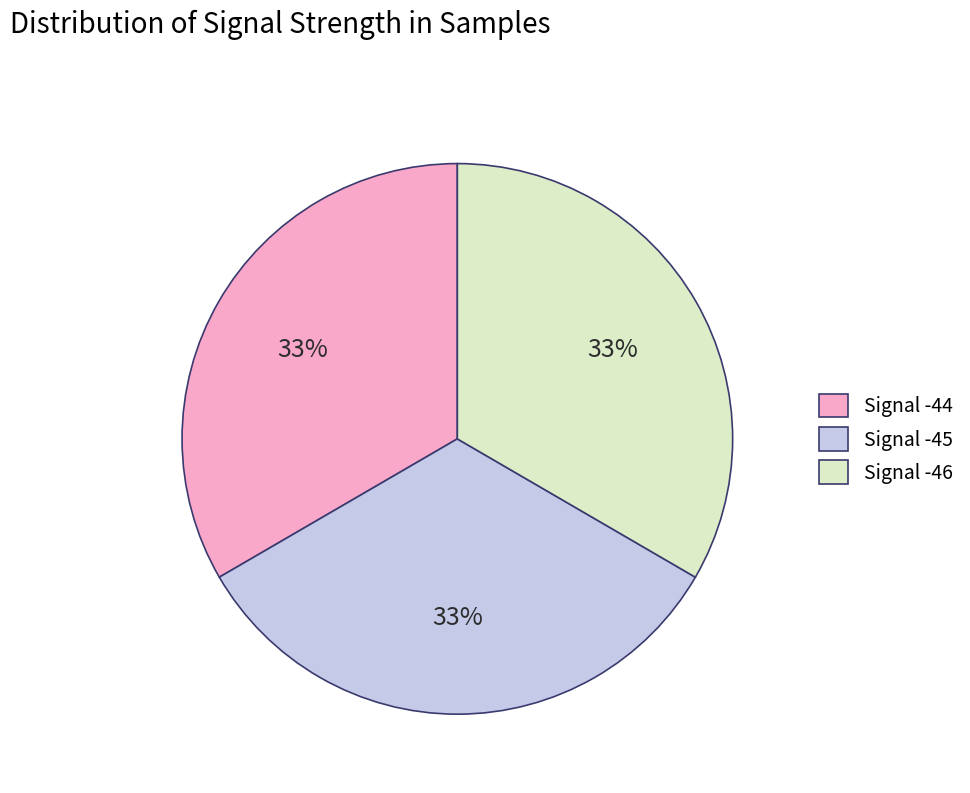

To the nearest percent, what portion does Signal -46 represent?

33%